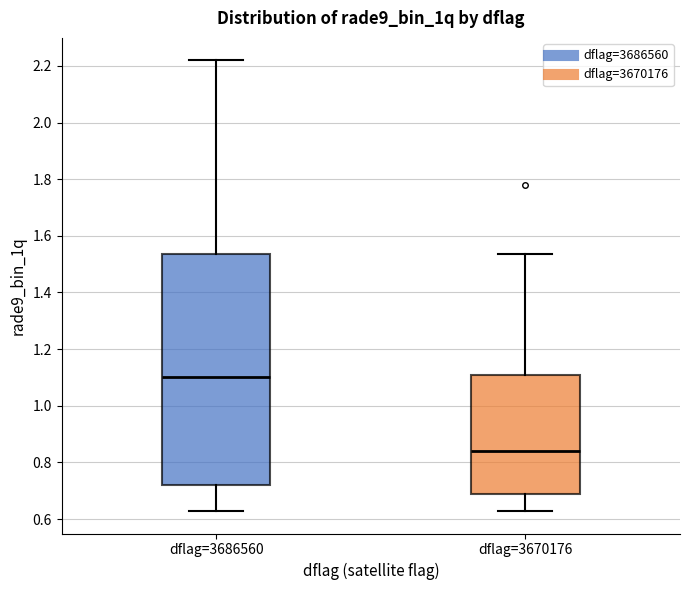

Where is the lower edge of the box for dflag=3686560 on the y-axis? The values are not printed on the chart, so give them approximately, as read against the axis.

0.72